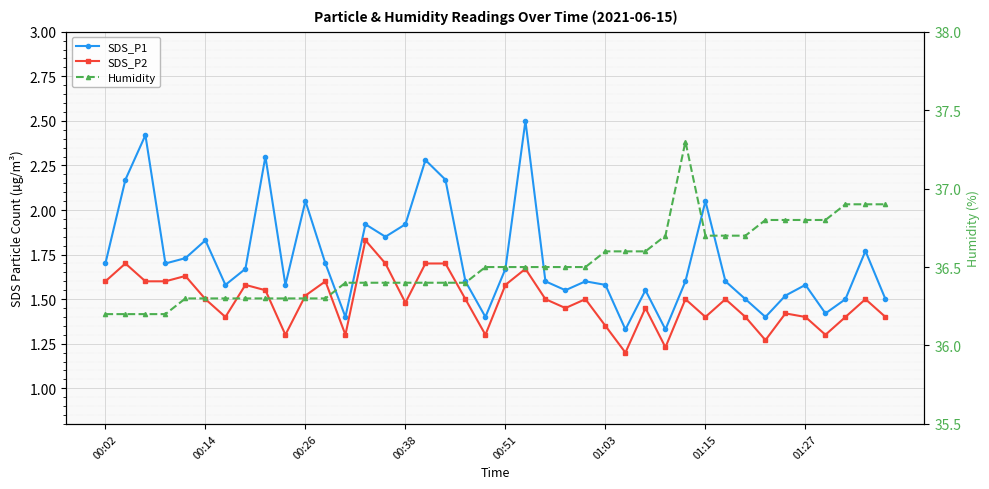

How many data points does each series have?

40